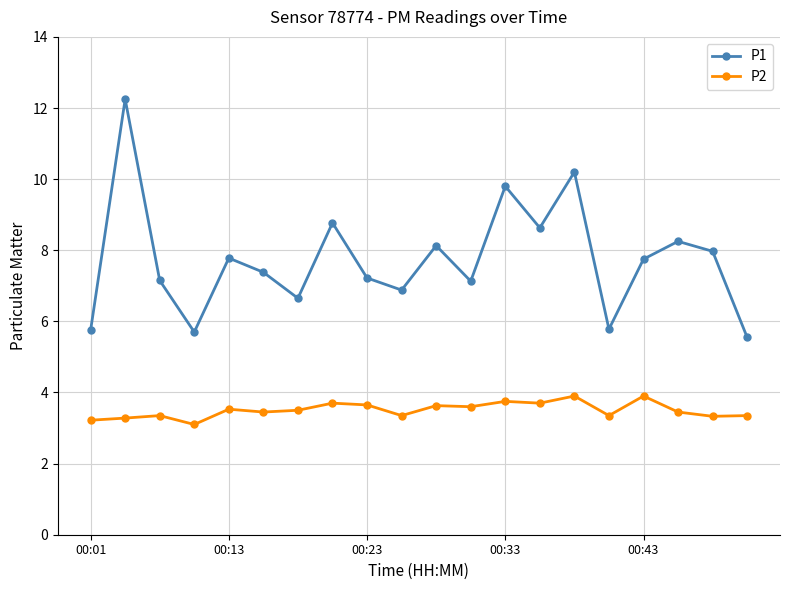

What is the average value of the P1 series?

7.7